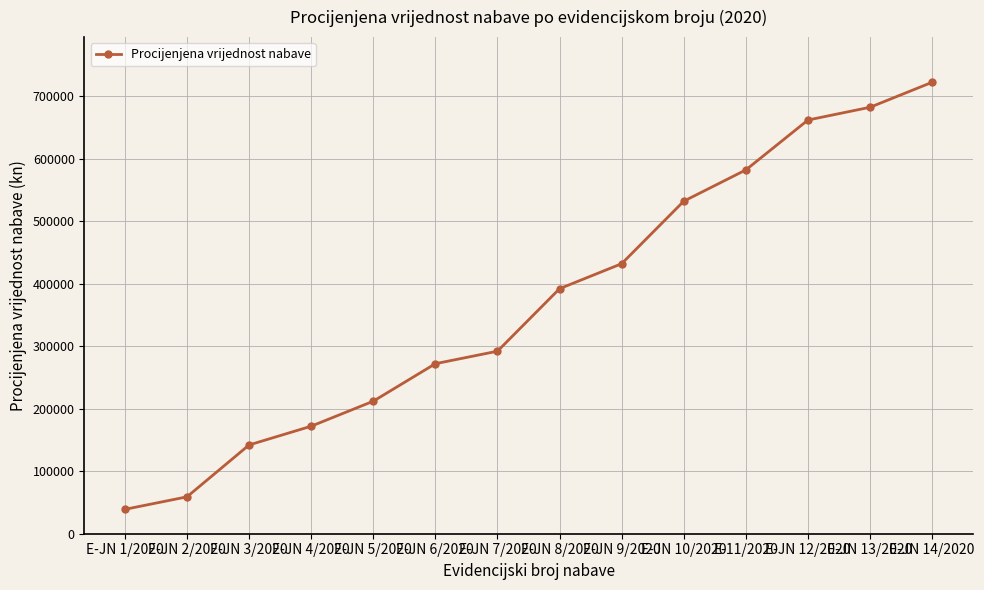

Rank the categories by value from highest to lowest.

E-JN 14/2020, E-JN 13/2020, E-JN 12/2020, E-11/2020, E-JN 10/2020, E-JN 9/2020, E-JN 8/2020, E-JN 7/2020, E-JN 6/2020, E-JN 5/2020, E-JN 4/2020, E-JN 3/2020, E-JN 2/2020, E-JN 1/2020